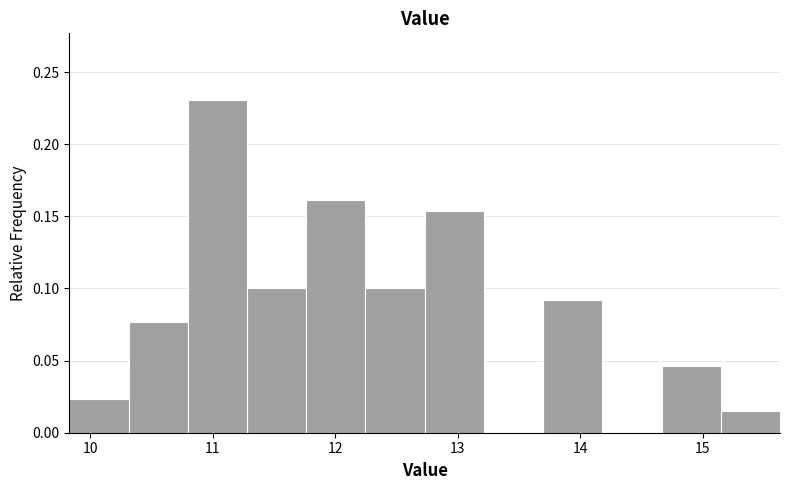

How tall is the bar that spans 10.3 to 10.8 on the x-axis? Neither the bar edges nor the heights are printed on the chart, so give them approximately, as read against the axes.

0.075